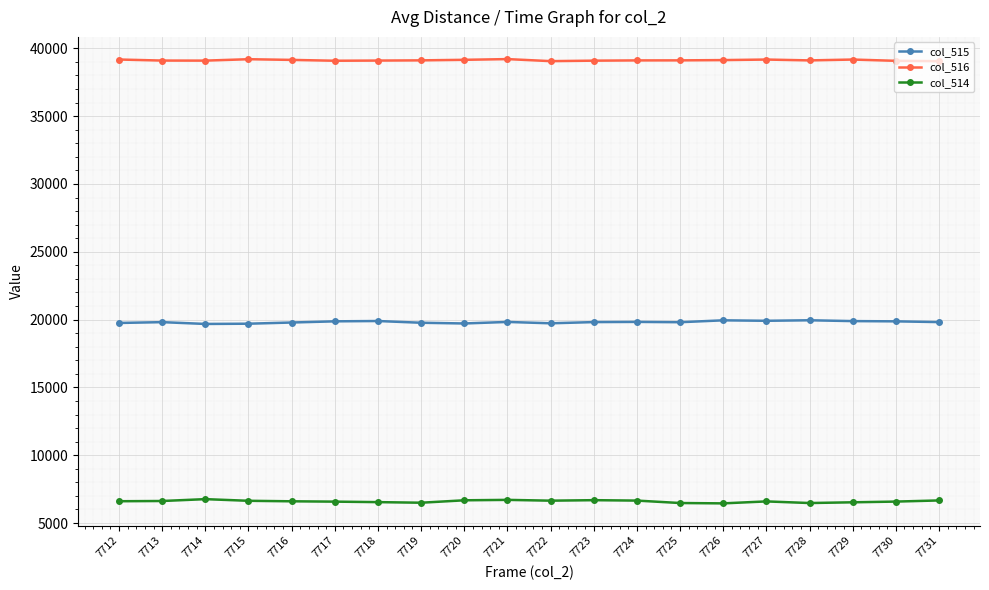

True or false: col_515 and col_514 intersect in this chart.

False